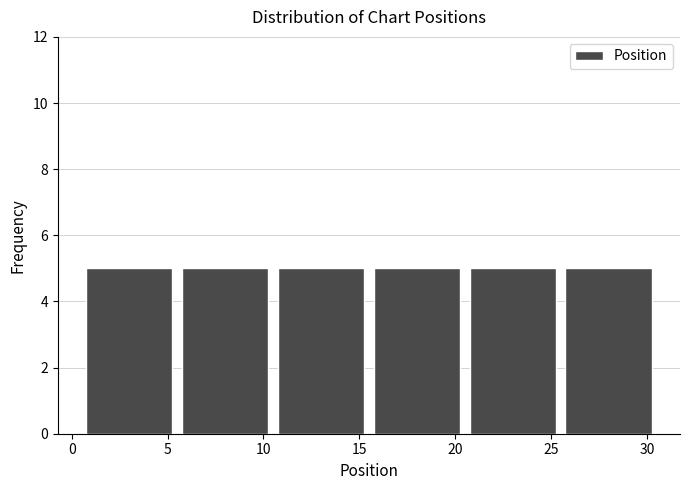

Reading left to right, list every bar in this chart as the range it spans on the x-axis followed by its height. The values are not printed on the chart, so give them approximately, as read against the axis.

0.5 to 5.5: 5
5.5 to 10.5: 5
10.5 to 15.5: 5
15.5 to 20.5: 5
20.5 to 25.5: 5
25.5 to 30.5: 5